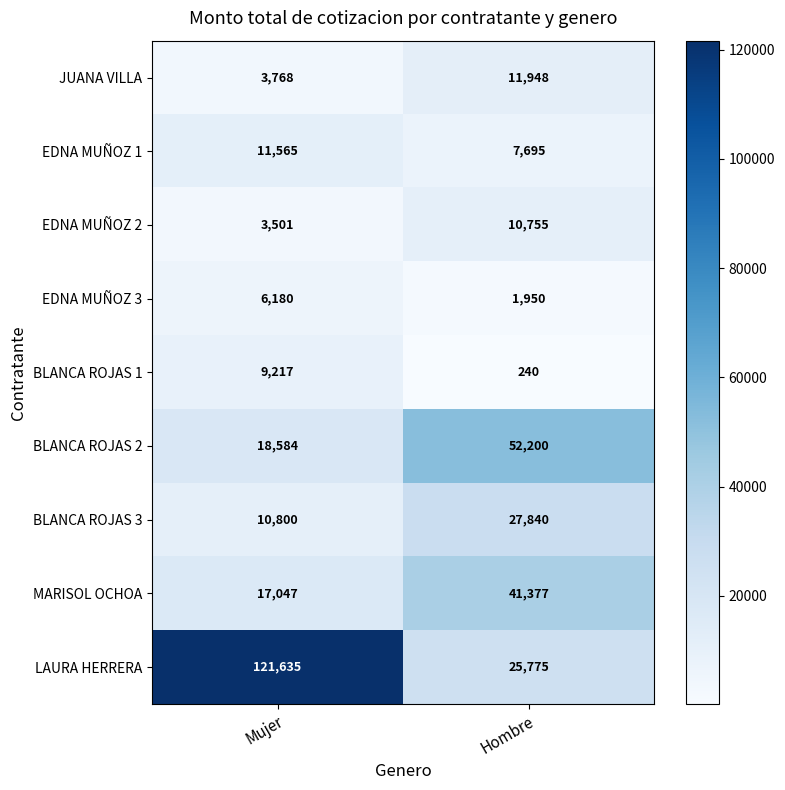

Reading right to left, what are all the values shown in this chart?

JUANA VILLA: 11948	3768
EDNA MUÑOZ 1: 7695	11565
EDNA MUÑOZ 2: 10755	3501
EDNA MUÑOZ 3: 1950	6180
BLANCA ROJAS 1: 240	9217
BLANCA ROJAS 2: 52200	18584
BLANCA ROJAS 3: 27840	10800
MARISOL OCHOA: 41377	17047
LAURA HERRERA: 25775	121635